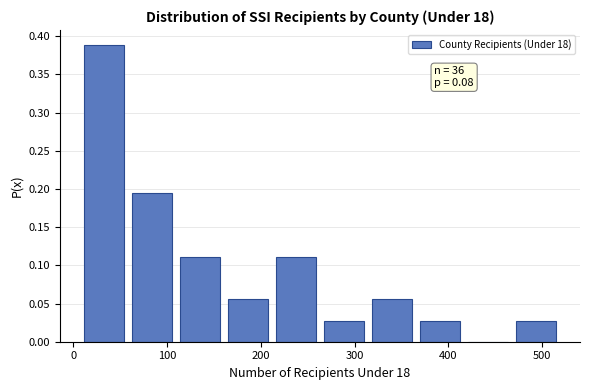

Which range on the x-axis has the tallest bar?

10 to 60